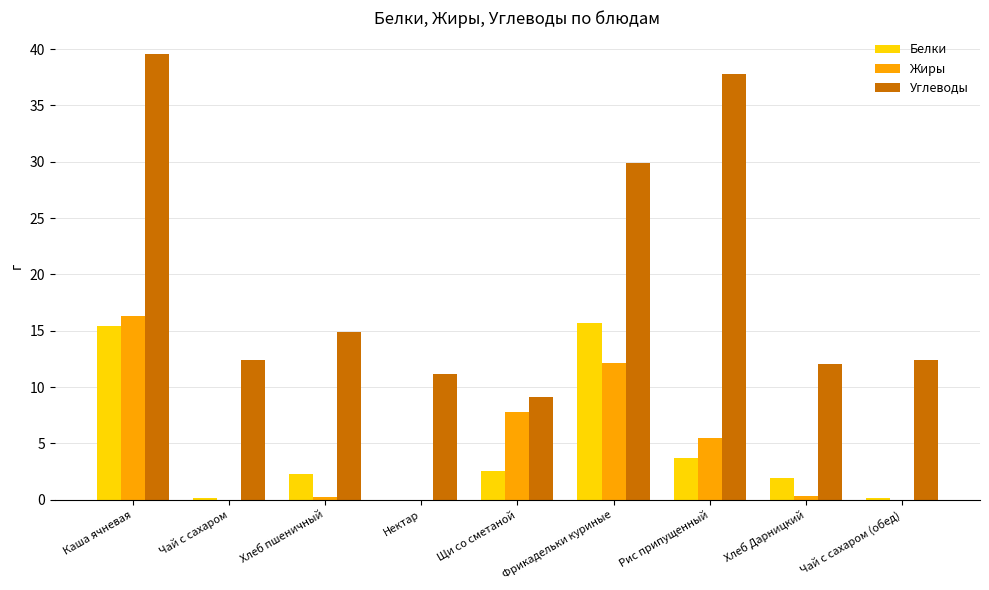

Is it true that Жиры equals 0.0 at Чай с сахаром?

True